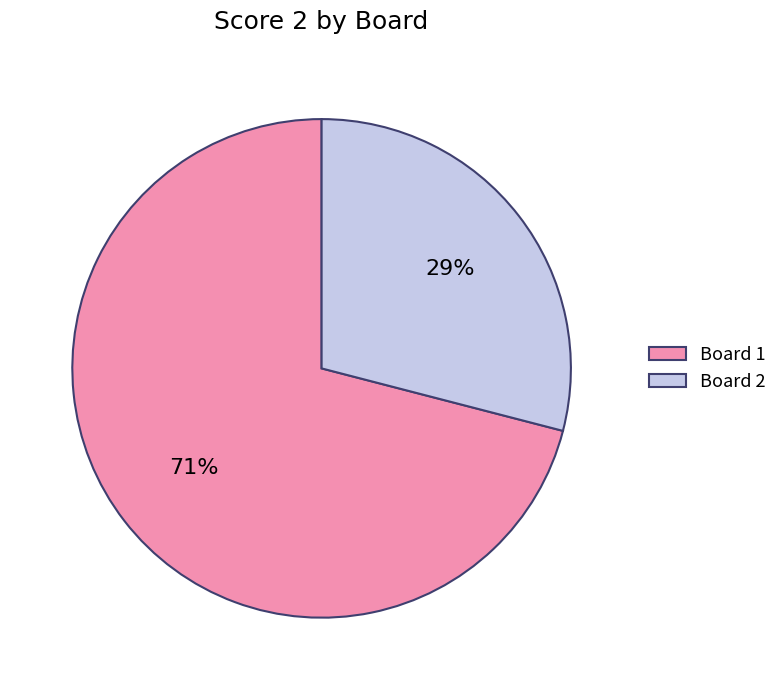

Combined, do Board 1 and Board 2 account for over 50%?

Yes